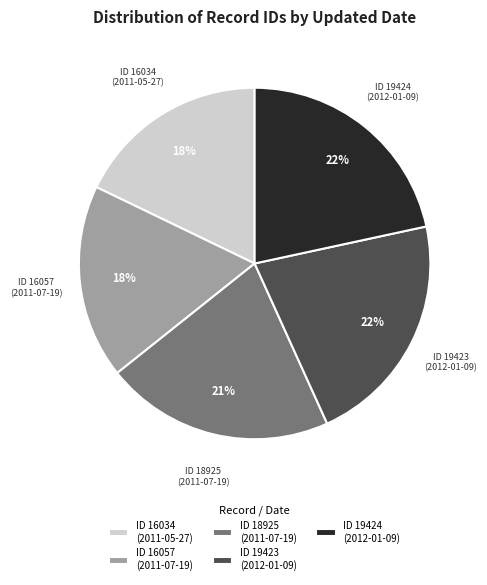

To the nearest percent, what portion does ID 19423 (2012-01-09) represent?

22%